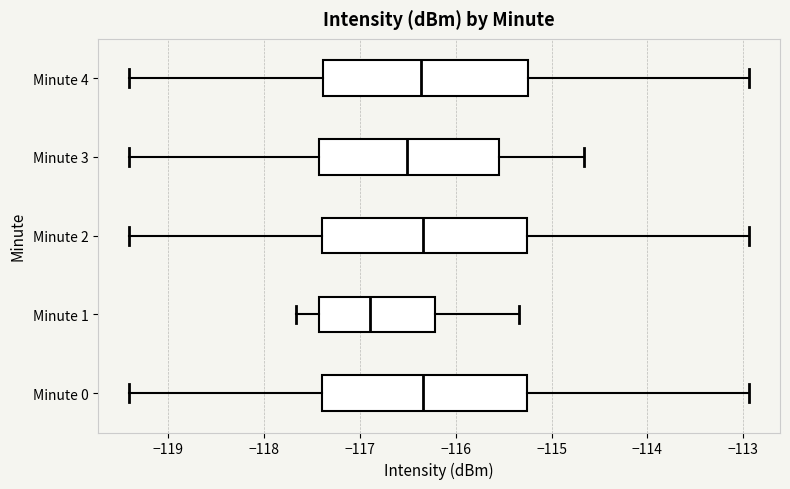

Reading bottom to top, transcribe this box plot: for each box, give where its median line is, the range the box spans, and where its two whiskers end, as read against the x-axis. The values are not printed on the chart, so give them approximately, as read against the axis.

Minute 0: median -116.3, box -117.4 to -115.3, whiskers -119.4 to -112.9
Minute 1: median -116.9, box -117.4 to -116.2, whiskers -117.7 to -115.3
Minute 2: median -116.3, box -117.4 to -115.3, whiskers -119.4 to -112.9
Minute 3: median -116.5, box -117.4 to -115.5, whiskers -119.4 to -114.7
Minute 4: median -116.4, box -117.4 to -115.2, whiskers -119.4 to -112.9